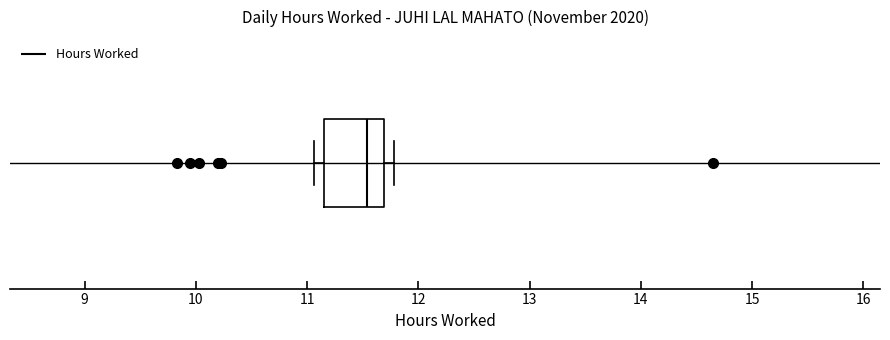

Transcribe this box plot: give where the median line is, the range the box spans, and where the two whiskers end, as read against the x-axis. The values are not printed on the chart, so give them approximately, as read against the axis.

median 11.5, box 11.2 to 11.7, whiskers 11.1 to 11.8